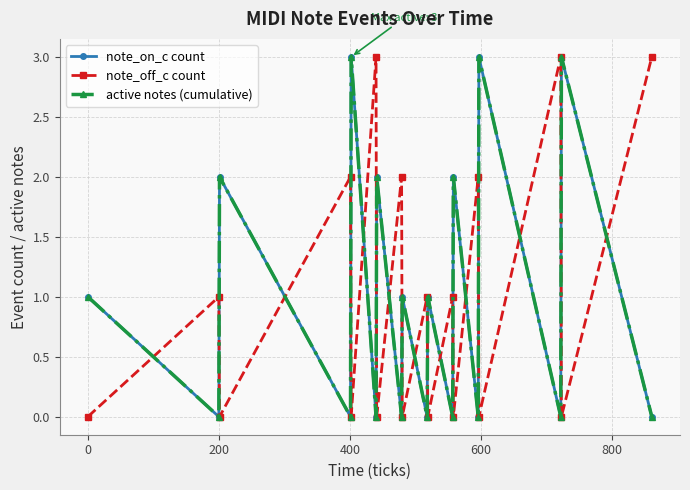

What is the label of the 4th point from the left?

400